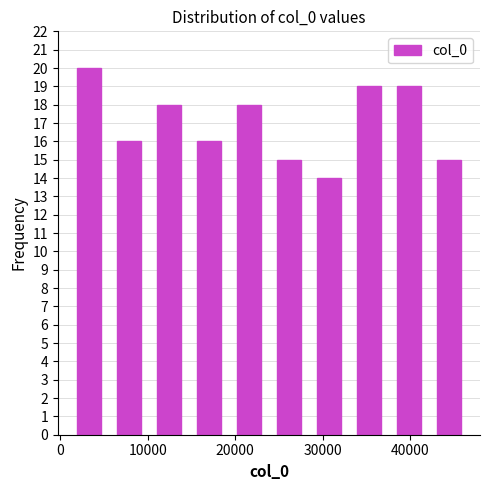

Reading left to right, list every bar in this chart as the range it spans on the x-axis followed by its height. Neither the bar edges nor the heights are printed on the chart, so give them approximately, as read against the axes.

1000 to 6000: 20
6000 to 10000: 16
10000 to 15000: 18
15000 to 19000: 16
19000 to 24000: 18
24000 to 28000: 15
28000 to 33000: 14
33000 to 38000: 19
38000 to 42000: 19
42000 to 47000: 15